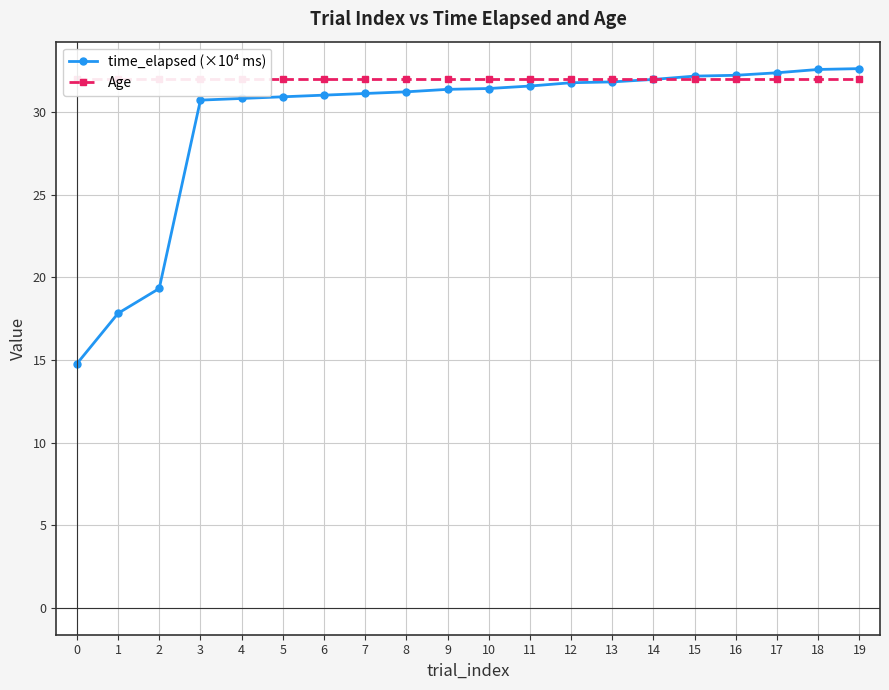

Read the time_elapsed (×10⁴ ms) value at 9.

31.4